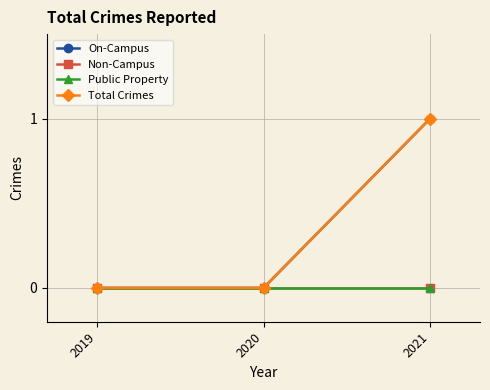

Does the chart have visible grid lines?

Yes